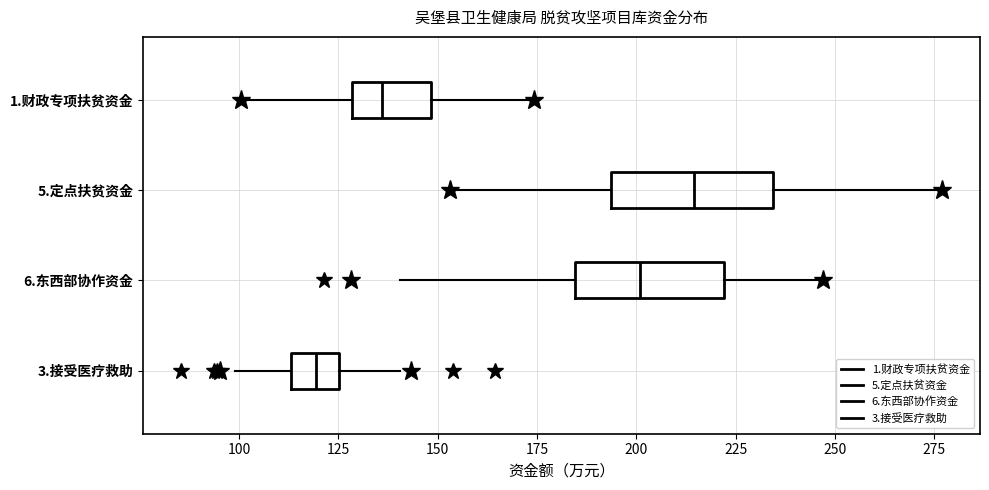

Reading bottom to top, transcribe this box plot: for each box, give where its median line is, the range the box spans, and where its two whiskers end, as read against the x-axis. The values are not printed on the chart, so give them approximately, as read against the axis.

3.接受医疗救助: median 120, box 115 to 125, whiskers 100 to 140
6.东西部协作资金: median 200, box 185 to 220, whiskers 140 to 245
5.定点扶贫资金: median 215, box 195 to 235, whiskers 155 to 275
1.财政专项扶贫资金: median 135, box 130 to 150, whiskers 100 to 175